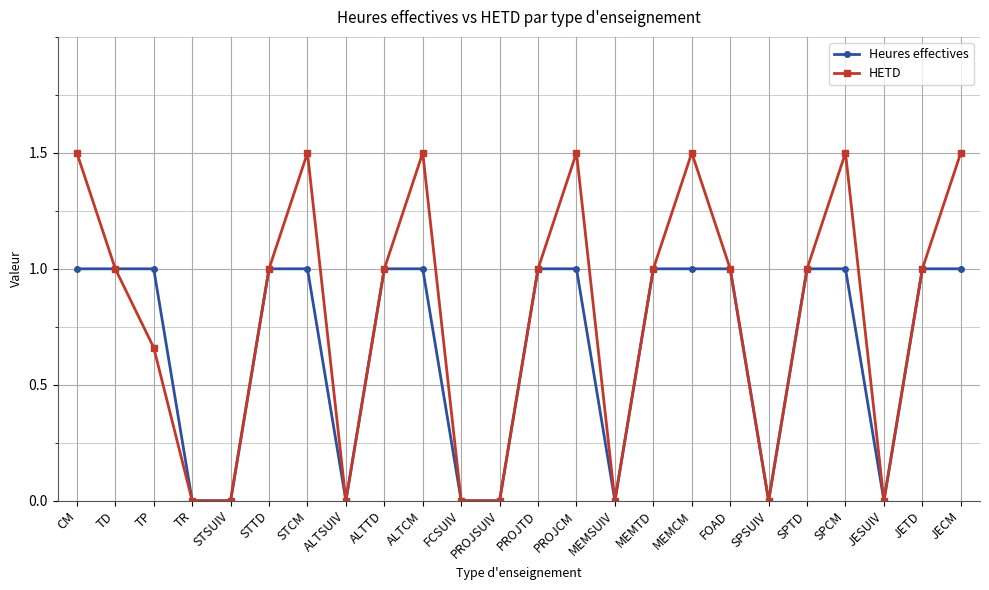

What are all the series names shown in the legend?

Heures effectives, HETD